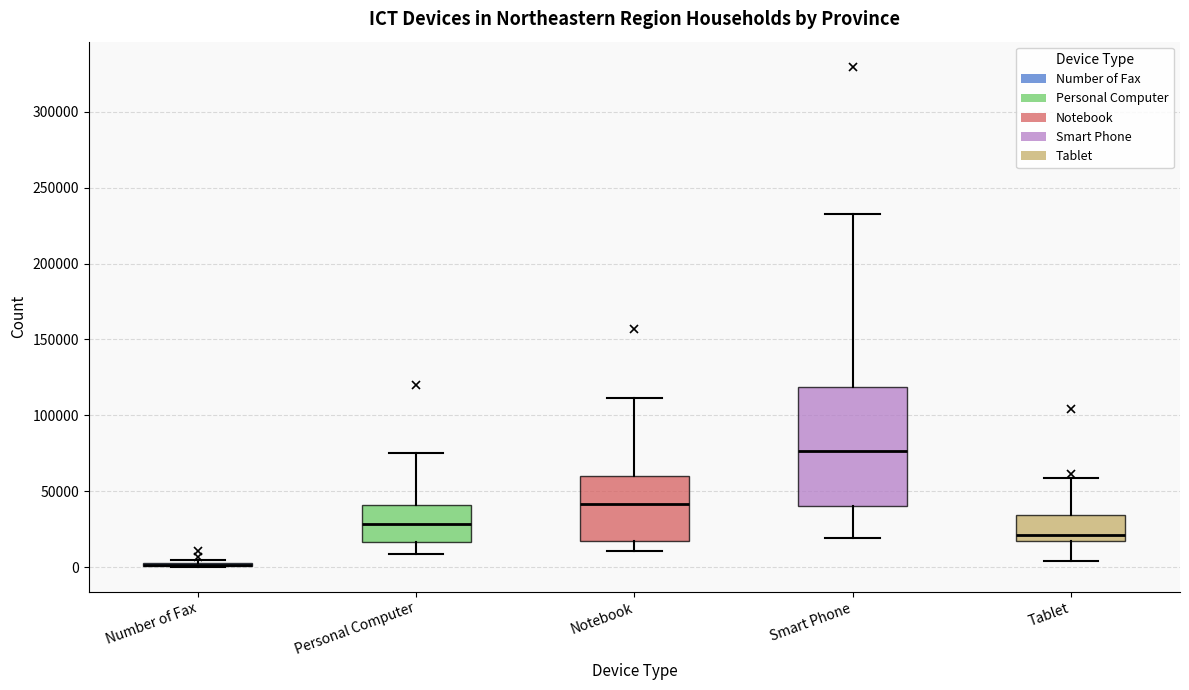

Comparing the boxes themselves (not the whiskers), which one is the tallest?

Smart Phone